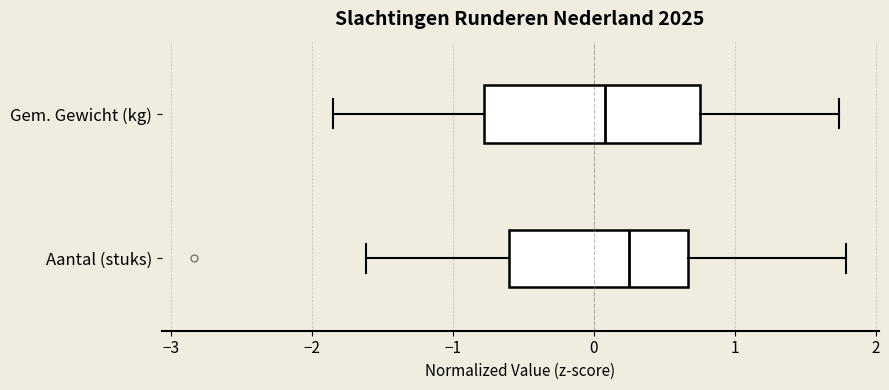

Which box is the widest, from its left edge to its right edge?

Gem. Gewicht (kg)